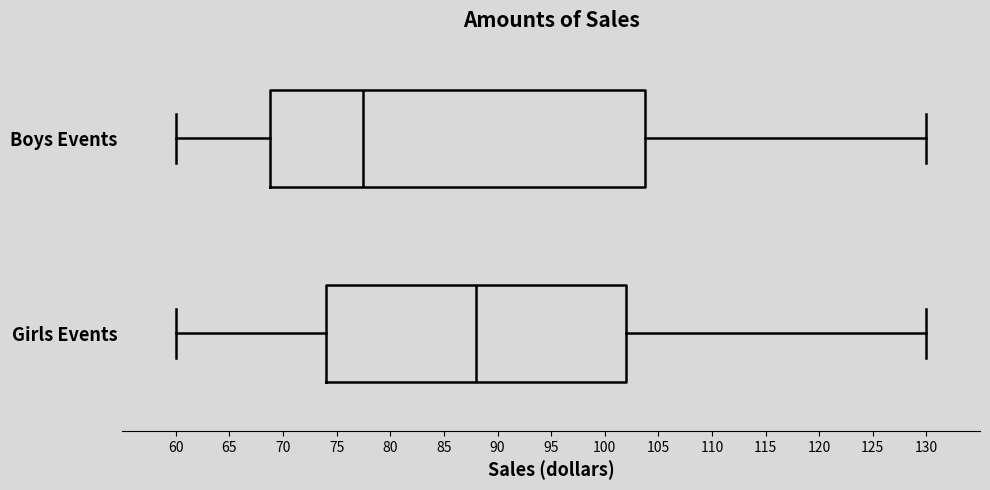

Reading bottom to top, read every box against the x-axis: the position of its median line, the range the box covers, and the ends of its whiskers. The values are not printed on the chart, so give them approximately, as read against the axis.

Girls Events: median 88.0, box 74.0 to 102.0, whiskers 60.0 to 130.0
Boys Events: median 77.5, box 69.0 to 104.0, whiskers 60.0 to 130.0